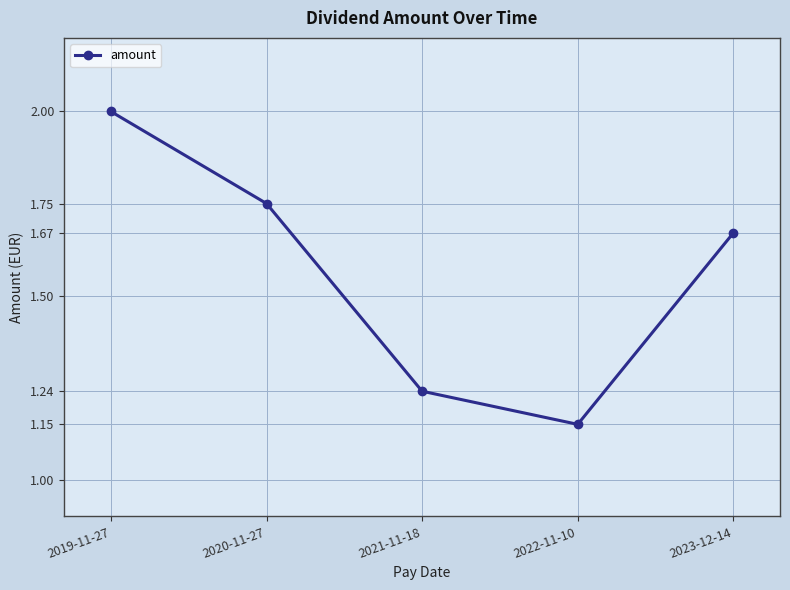

Count the number of data series in this chart.

1